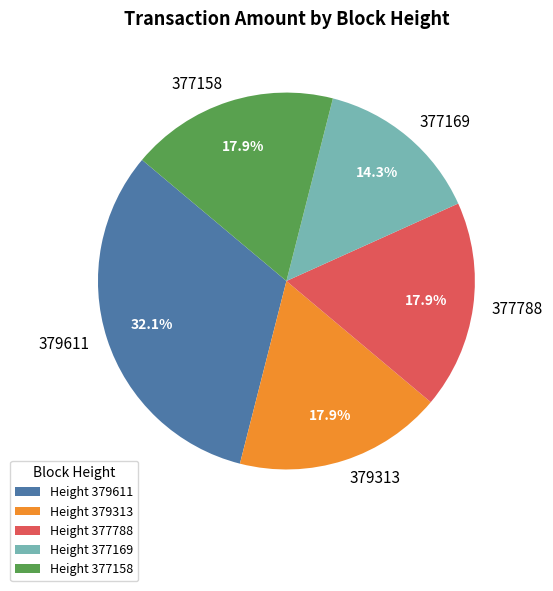

Does any single category account for the majority?

No